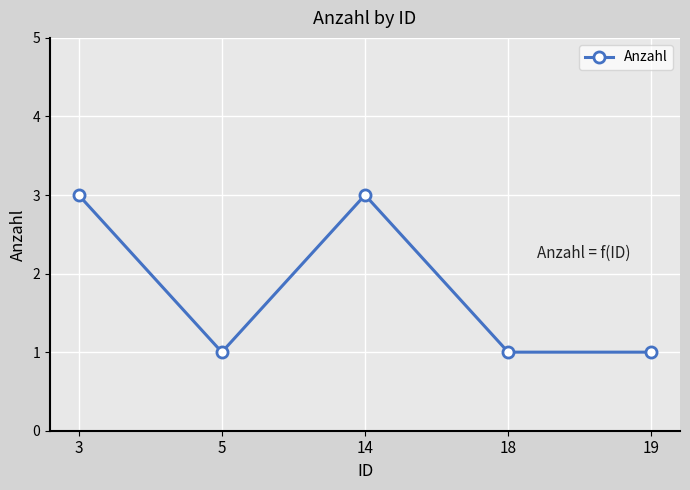

Where is the first local maximum?

14